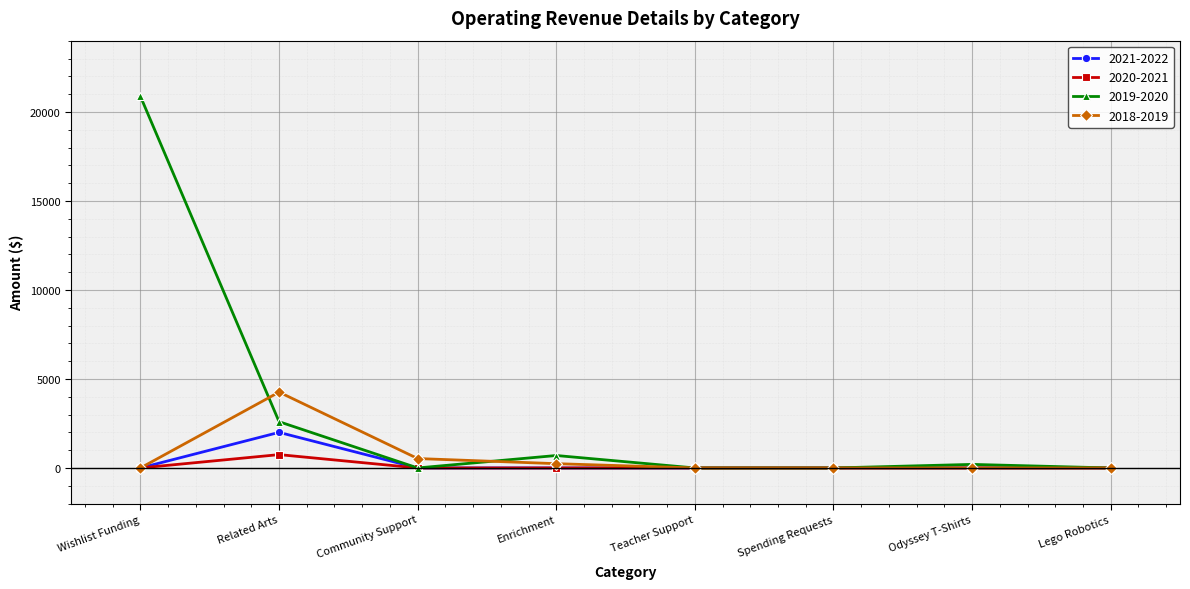

Rank the series by their maximum value, from lowest to highest.

2020-2021, 2021-2022, 2018-2019, 2019-2020